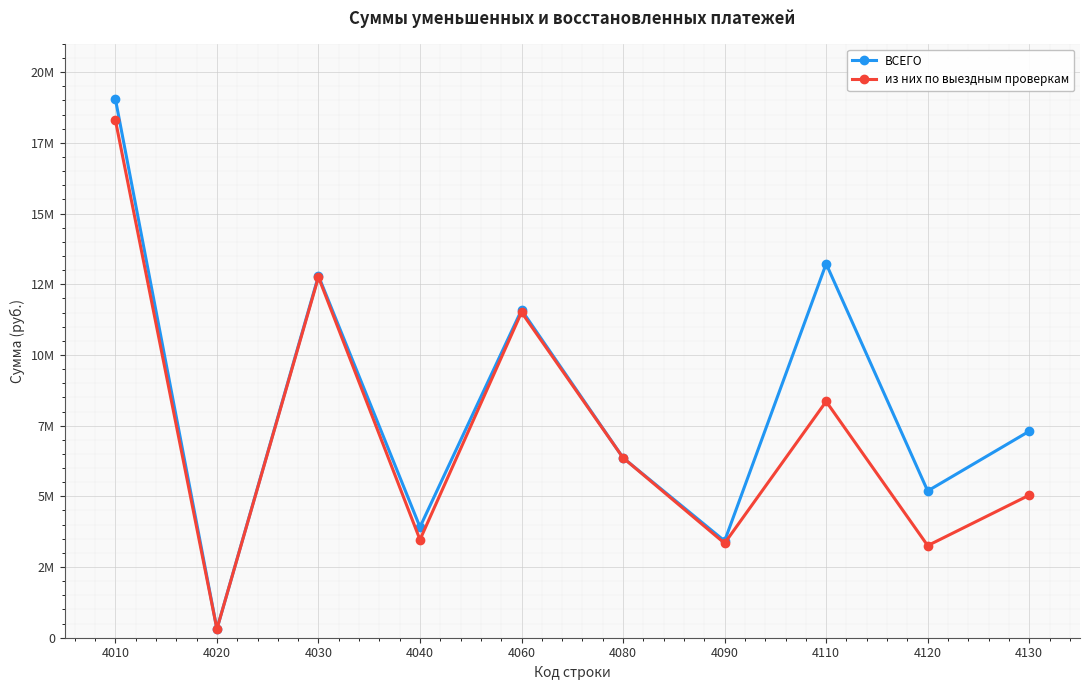

What is the minimum value for из них по выездным проверкам?

307845